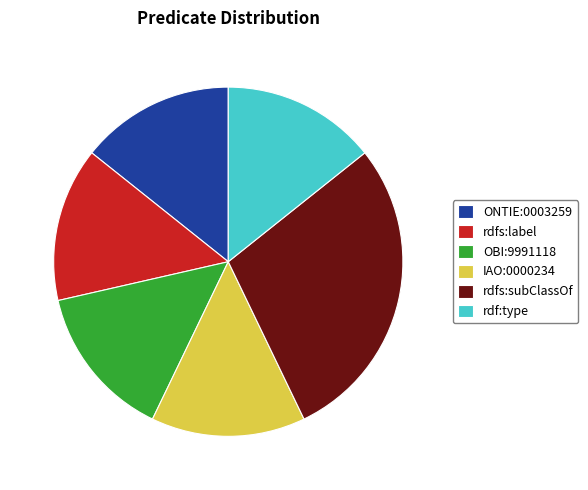

Is it true that rdfs:subClassOf is 29% of the pie?

True